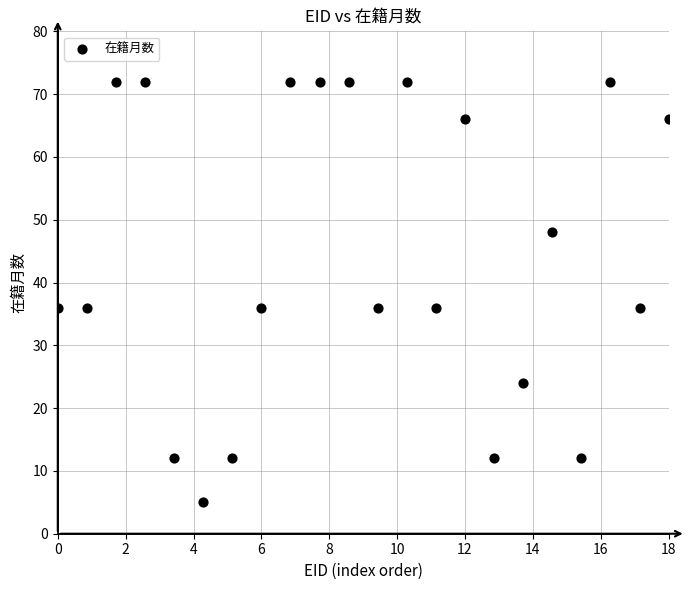

What is the range of Y values (max minus min)?

67